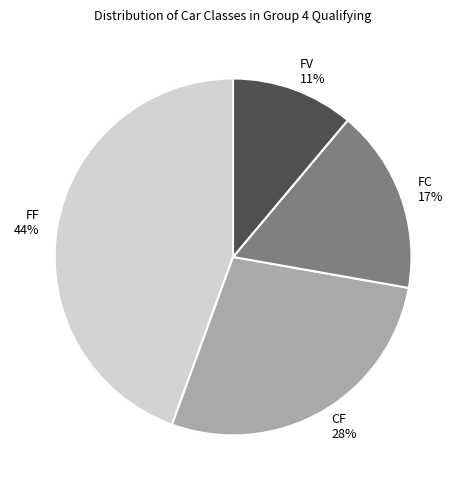

To the nearest percent, what is the difference between the largest and smallest slice percentages?

33%